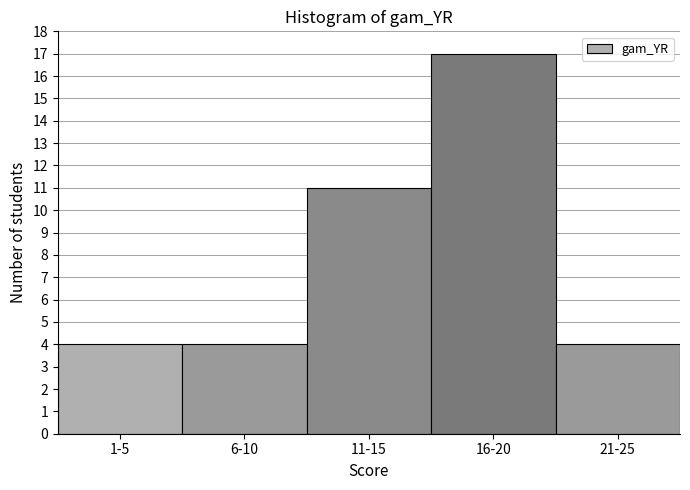

Reading right to left, extract all data points from this chart.

21-25=4	16-20=17	11-15=11	6-10=4	1-5=4